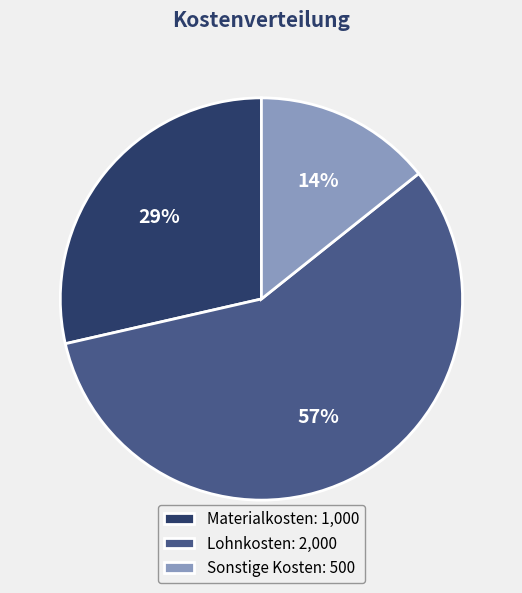

Combined, do Lohnkosten: 2,000 and Materialkosten: 1,000 account for over 50%?

Yes